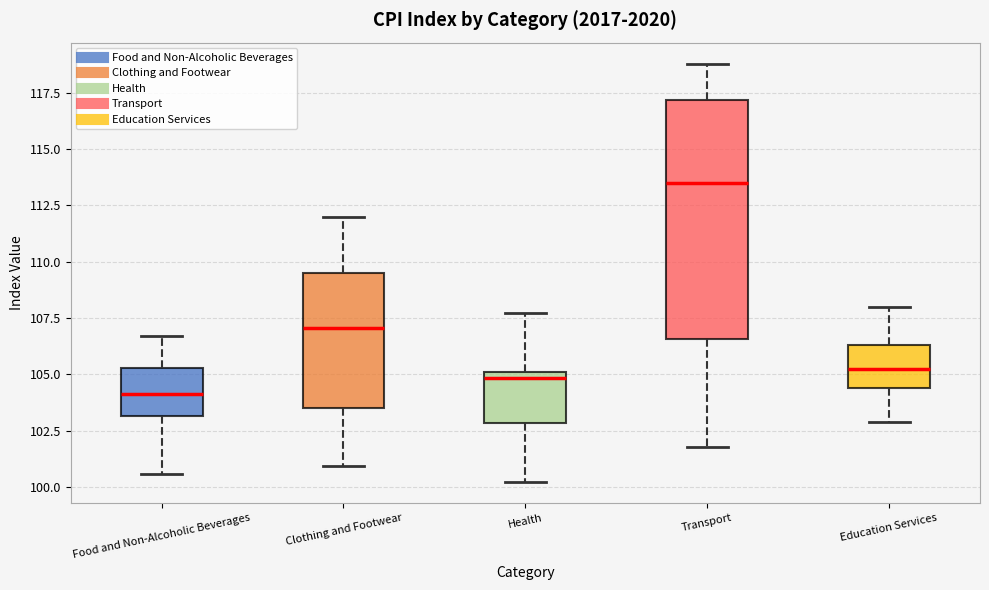

Which box has the lowest median line?

Food and Non-Alcoholic Beverages